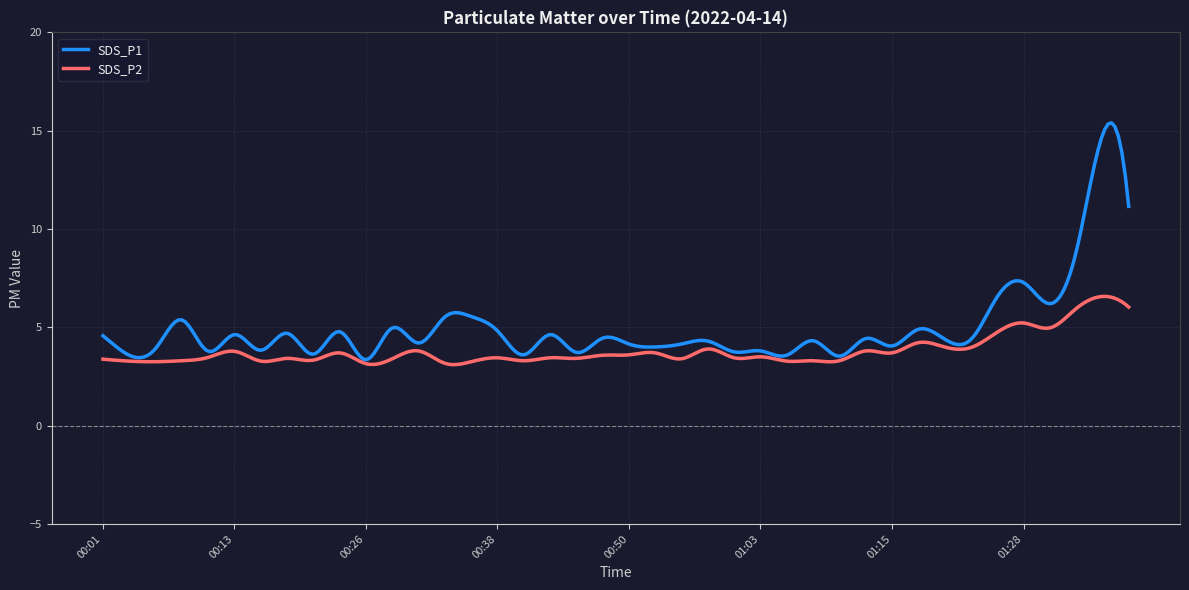

What is the sum of all SDS_P2 values?

1140.6